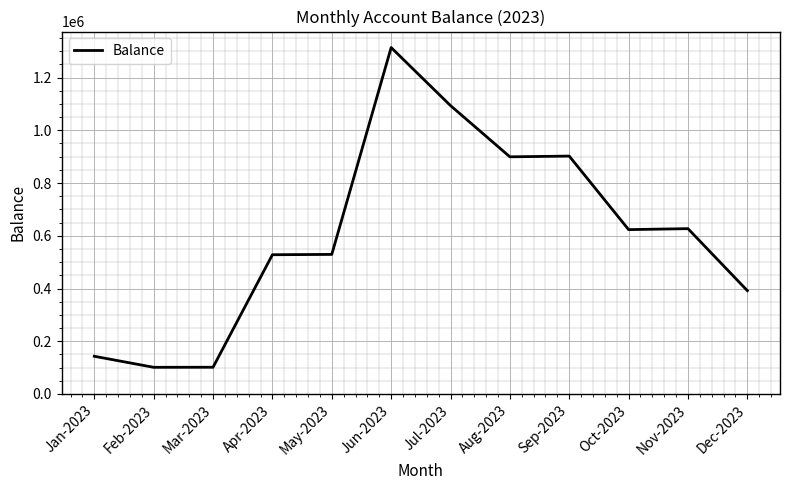

What is the difference between the values at Oct-2023 and Jun-2023?

690504.1